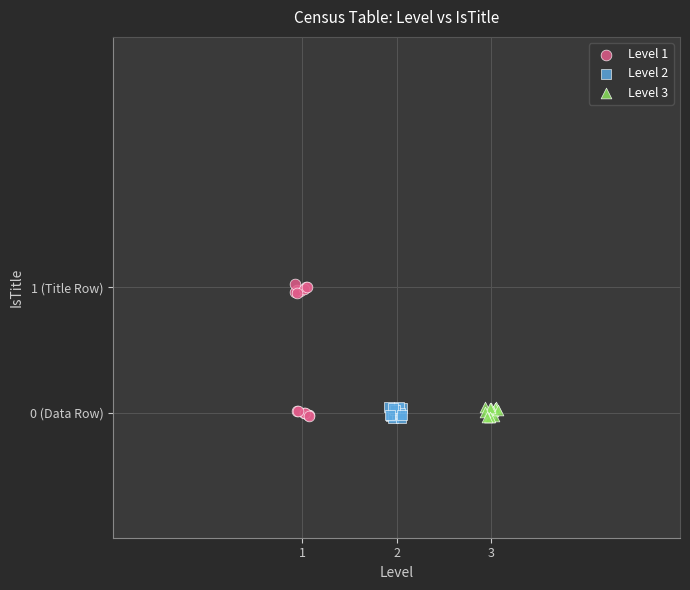

Which series reaches the maximum Y coordinate?

Level 1